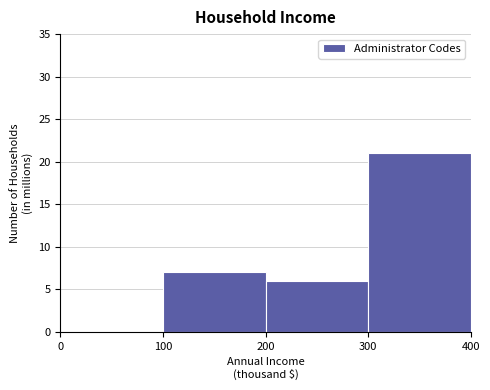

Reading right to left, transcribe all the data shown in this chart.

300=21	200=6	100=7	0=0